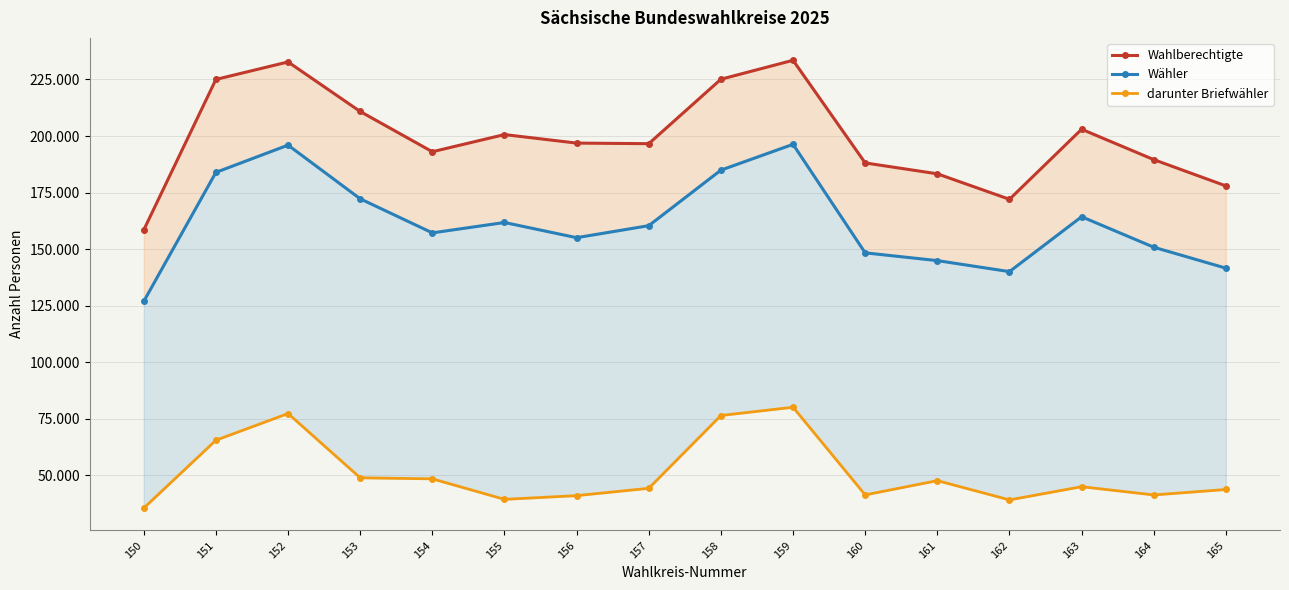

Reading left to right, transcribe all the data shown in this chart.

Wahlberechtigte: 150=158475	151=225020	152=232750	153=210845	154=193052	155=200639	156=196873	157=196612	158=225103	159=233483	160=188107	161=183295	162=172020	163=202990	164=189565	165=177951
Wähler: 150=126905	151=183932	152=195980	153=172244	154=157184	155=161774	156=155057	157=160372	158=184922	159=196333	160=148354	161=144921	162=140055	163=164320	164=150838	165=141586
darunter Briefwähler: 150=35511	151=65508	152=77316	153=48894	154=48437	155=39372	156=41015	157=44253	158=76443	159=80094	160=41342	161=47644	162=39133	163=44964	164=41321	165=43731